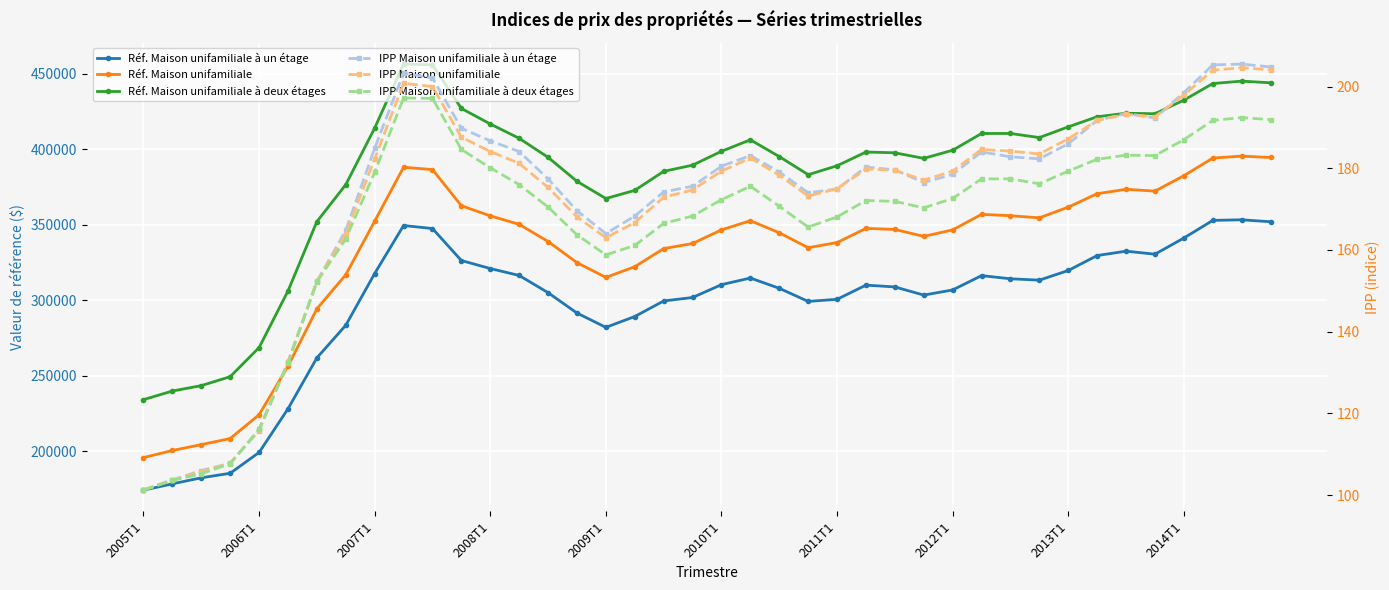

How many data points in IPP Maison unifamiliale are above 179?

22